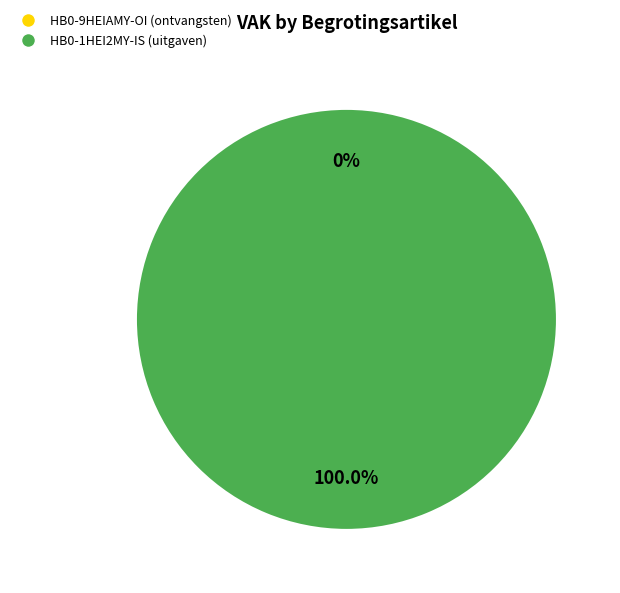

What percentage do HB0-1HEI2MY-IS (uitgaven) and HB0-9HEIAMY-OI (ontvangsten) together represent?

100.0%